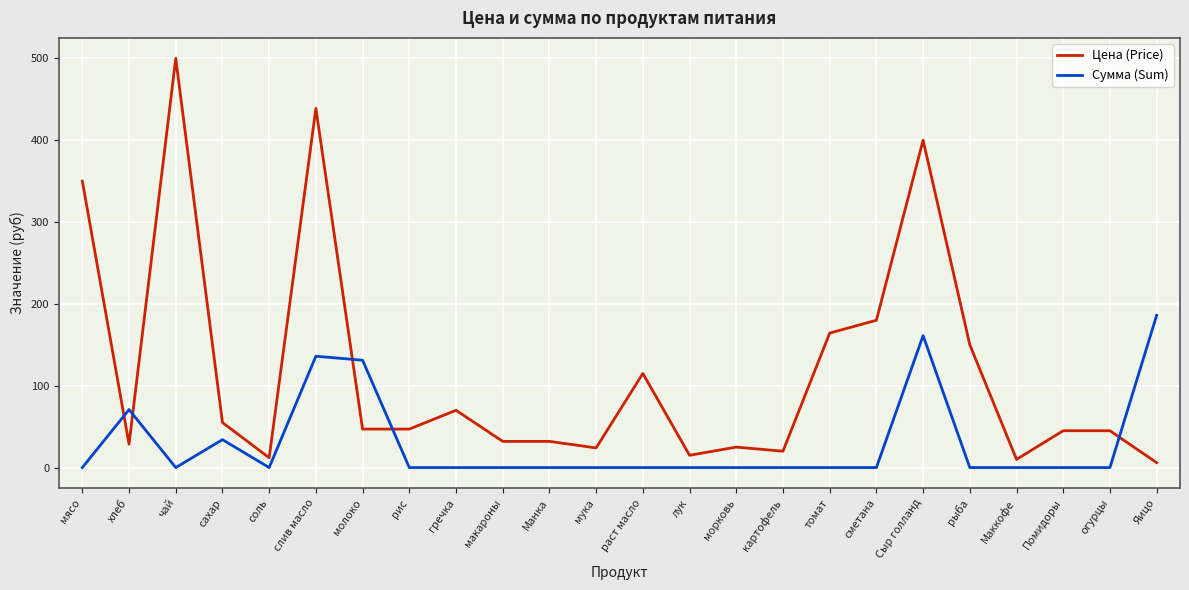

What is the greatest value displayed?

500.0